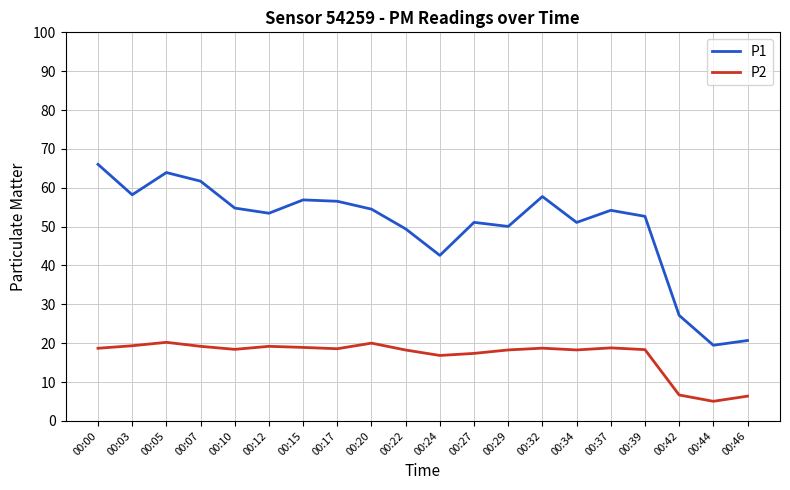

Which label corresponds to the largest value in the chart?

00:00